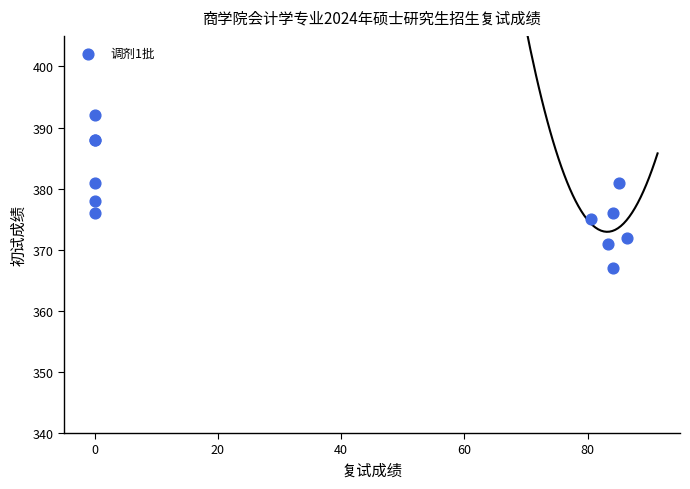

What Y value in the scatter plot is closest to 379?

378